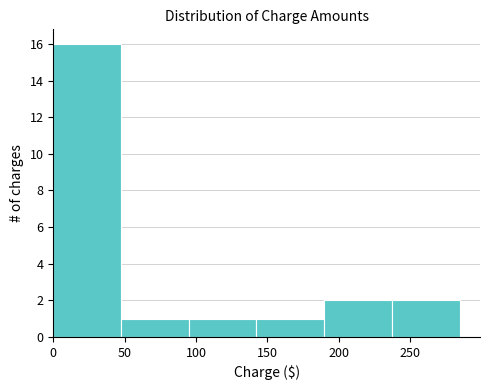

Reading left to right, list every bar in this chart as the range it spans on the x-axis followed by its height. Neither the bar edges nor the heights are printed on the chart, so give them approximately, as read against the axes.

0 to 45: 16
45 to 95: 1
95 to 140: 1
140 to 190: 1
190 to 235: 2
235 to 285: 2